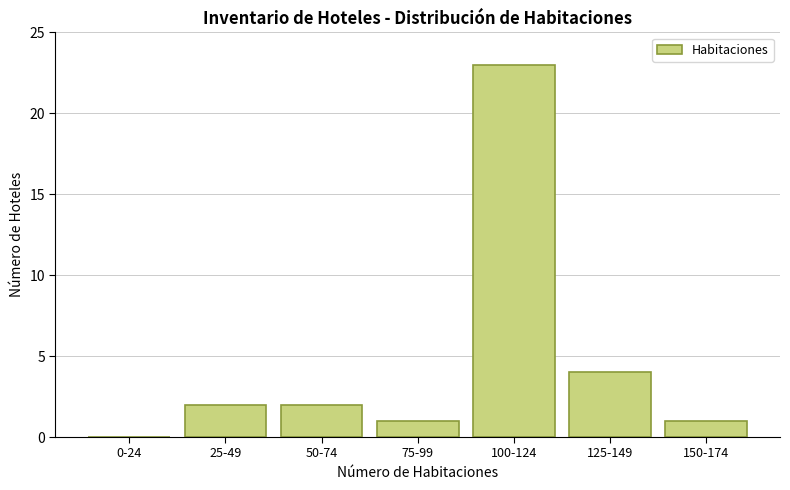

Reading right to left, extract all data points from this chart.

150-174=1	125-149=4	100-124=23	75-99=1	50-74=2	25-49=2	0-24=0